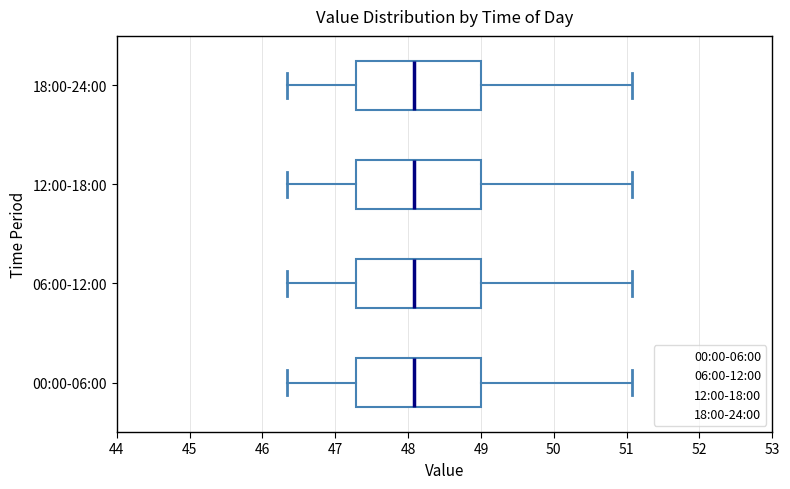

Reading bottom to top, transcribe this box plot: for each box, give where its median line is, the range the box spans, and where its two whiskers end, as read against the x-axis. The values are not printed on the chart, so give them approximately, as read against the axis.

00:00-06:00: median 48.1, box 47.3 to 49.0, whiskers 46.3 to 51.1
06:00-12:00: median 48.1, box 47.3 to 49.0, whiskers 46.3 to 51.1
12:00-18:00: median 48.1, box 47.3 to 49.0, whiskers 46.3 to 51.1
18:00-24:00: median 48.1, box 47.3 to 49.0, whiskers 46.3 to 51.1